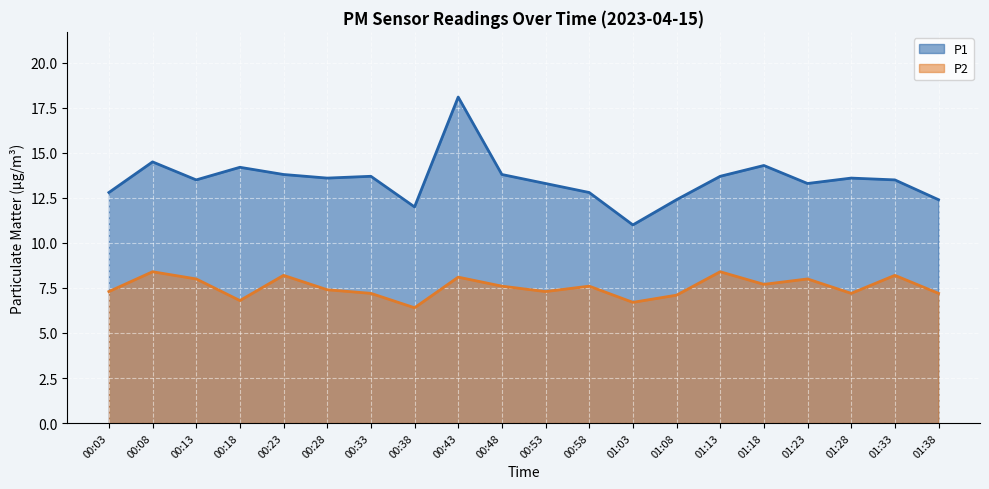

True or false: P2 has more than 1 interior local peaks.

True